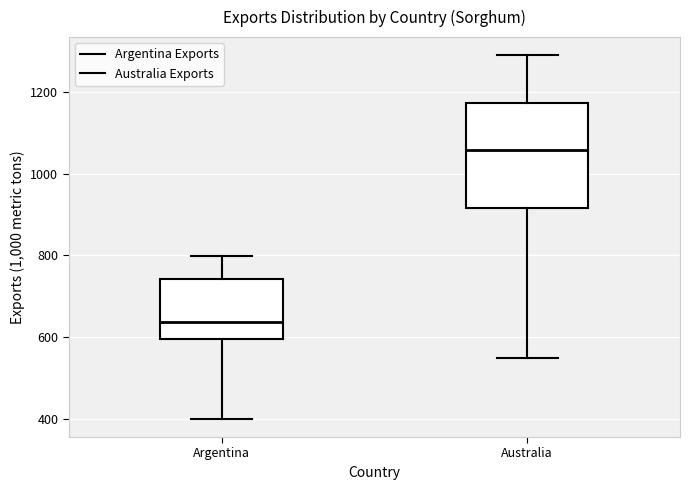

Where is the upper edge of the box for Argentina on the y-axis? The values are not printed on the chart, so give them approximately, as read against the axis.

740